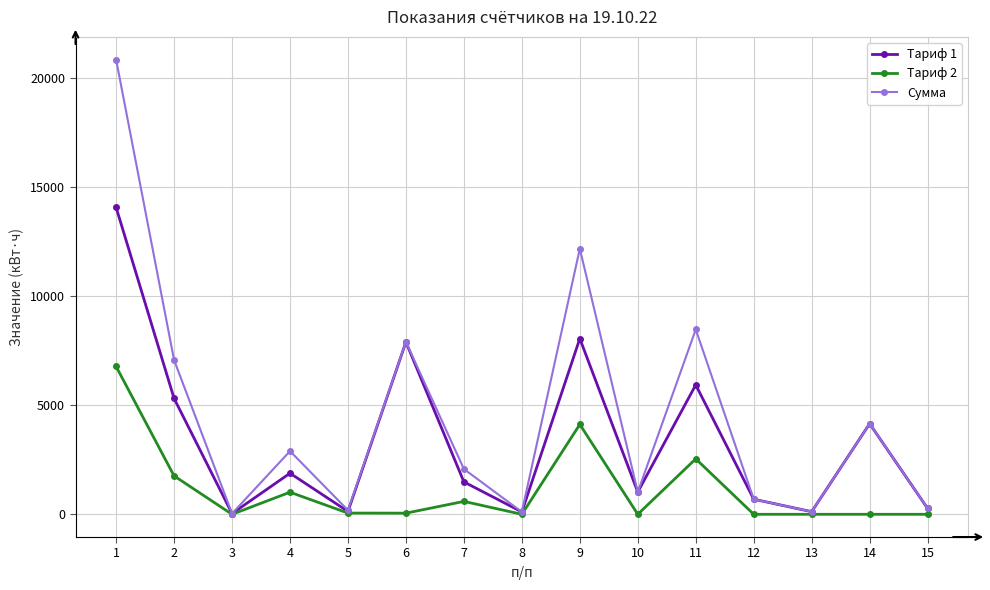

Rank the series at 11 from lowest to highest value.

Тариф 2, Тариф 1, Сумма